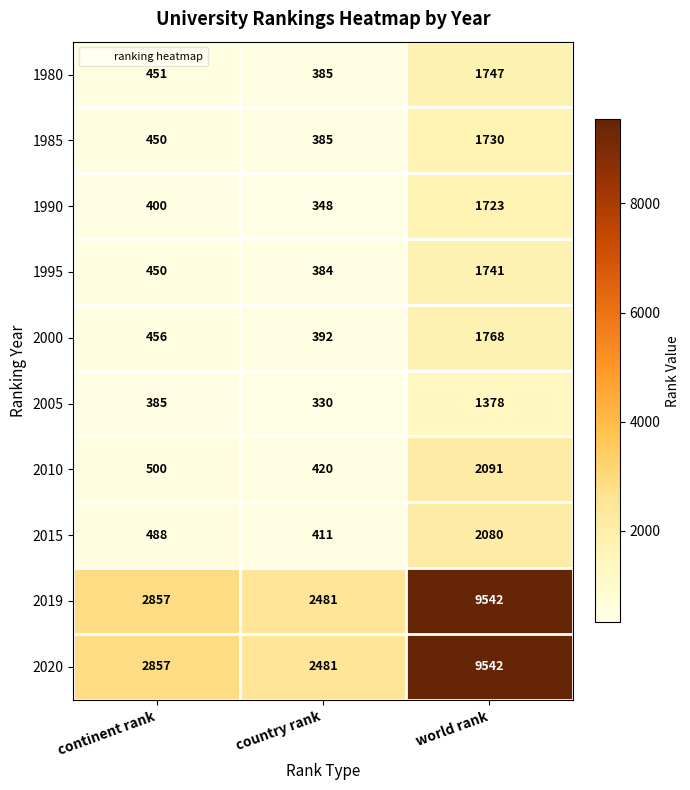

At which label is 2010 closest to 1255?

continent rank